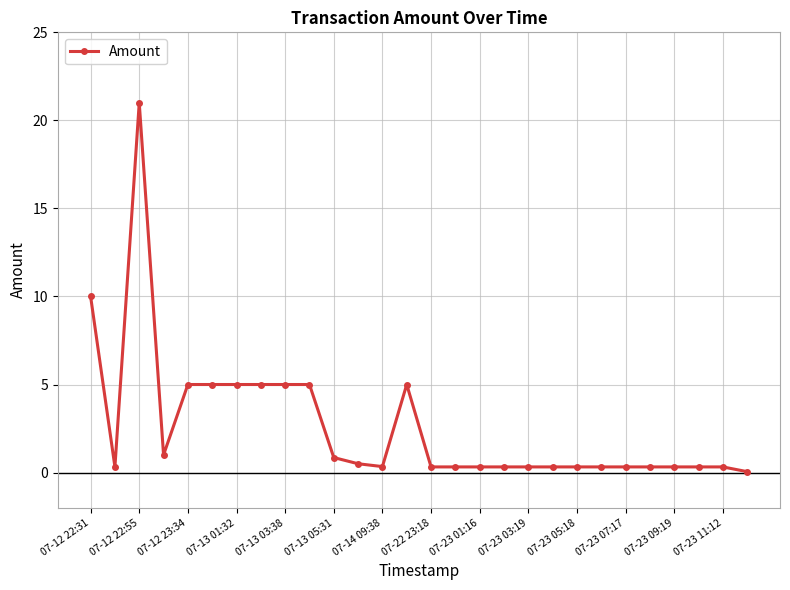

What is the average value?

2.6